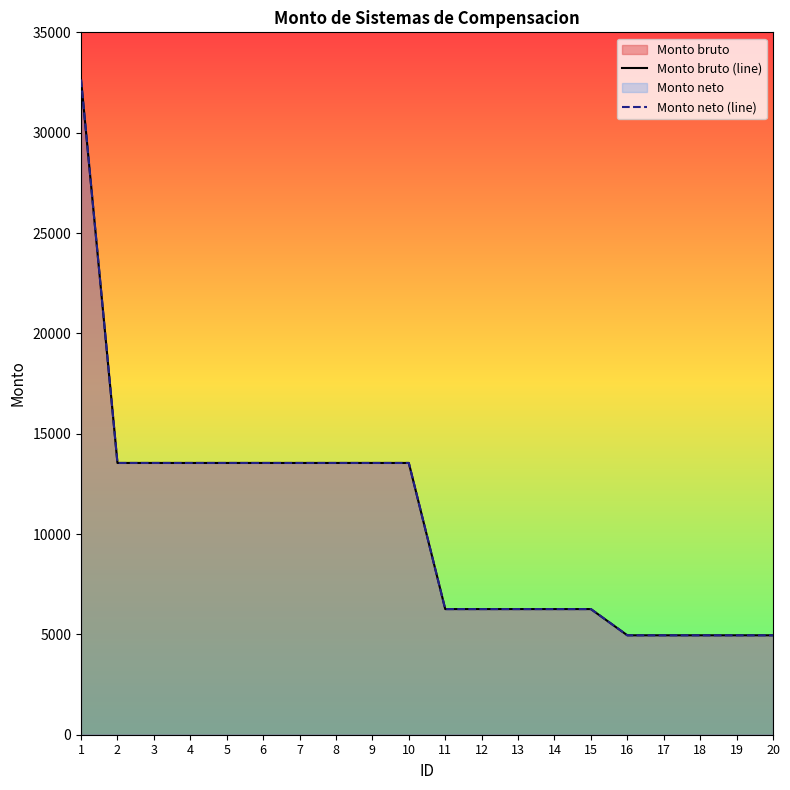

Reading left to right, extract all data points from this chart.

Monto bruto (line): 32648.6	13542.3	13542.3	13542.3	13542.3	13542.3	13542.3	13542.3	13542.3	13542.3	6260.8	6260.8	6260.8	6260.8	6260.8	4954.3	4954.3	4954.3	4954.3	4954.3
Monto neto (line): 32648.6	13542.3	13542.3	13542.3	13542.3	13542.3	13542.3	13542.3	13542.3	13542.3	6260.8	6260.8	6260.8	6260.8	6260.8	4954.3	4954.3	4954.3	4954.3	4954.3